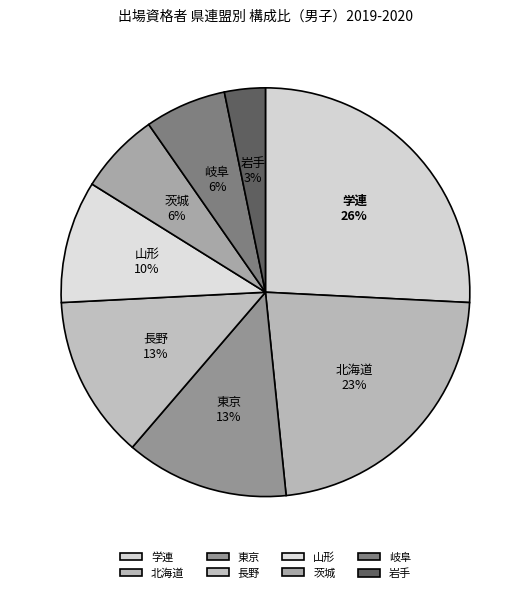

Count the number of slices in the pie.

8